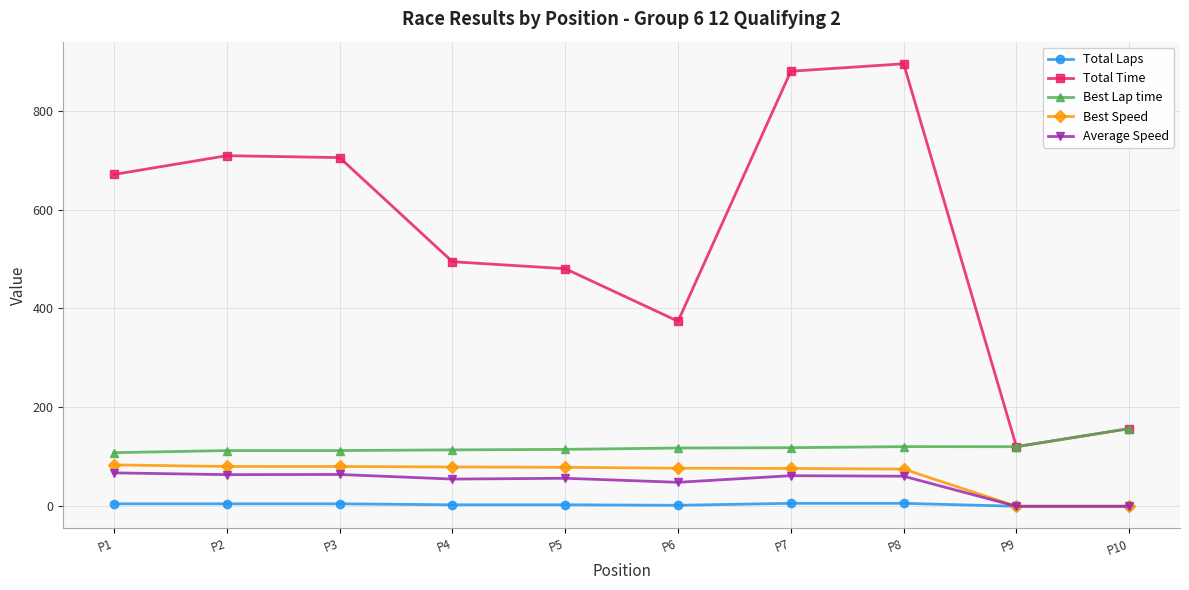

What is the sum of the Best Speed values at P7 and P5?

155.4